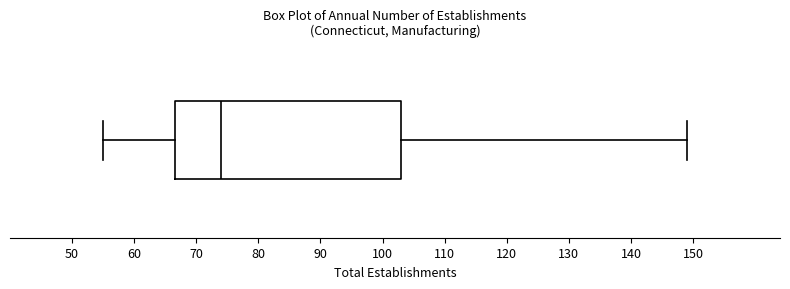

Where is the right edge of the box on the x-axis? The values are not printed on the chart, so give them approximately, as read against the axis.

103